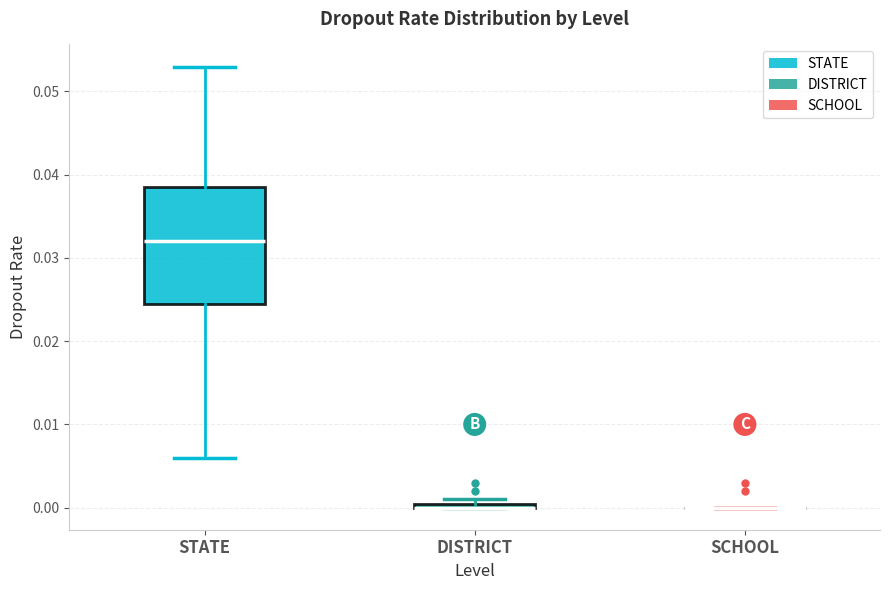

Comparing the boxes themselves (not the whiskers), which one is the tallest?

STATE